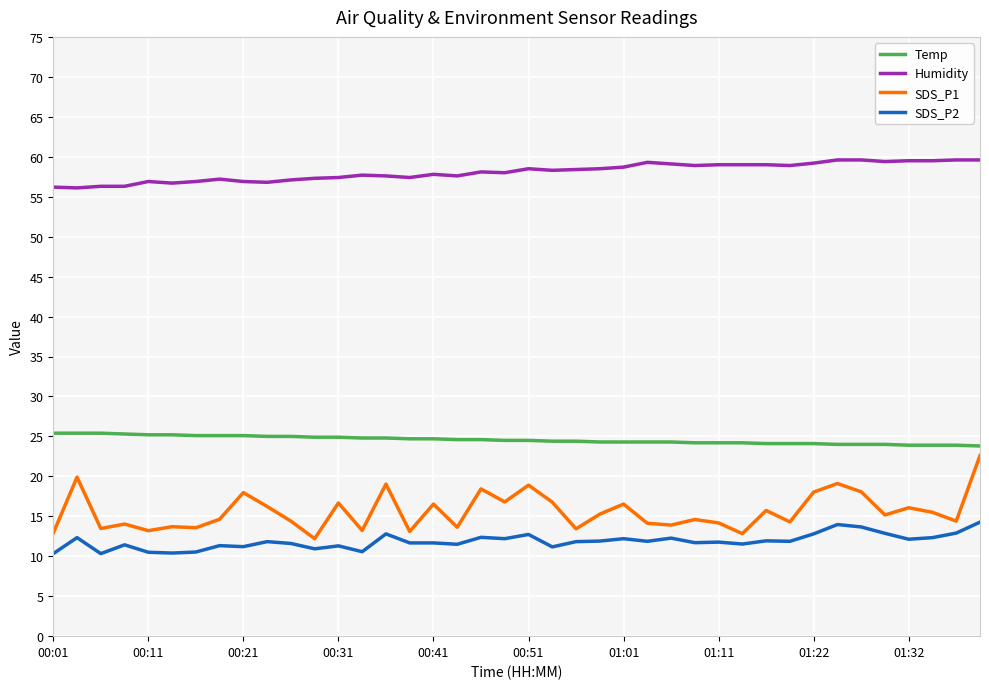

Which series has the widest spread of values?

SDS_P1